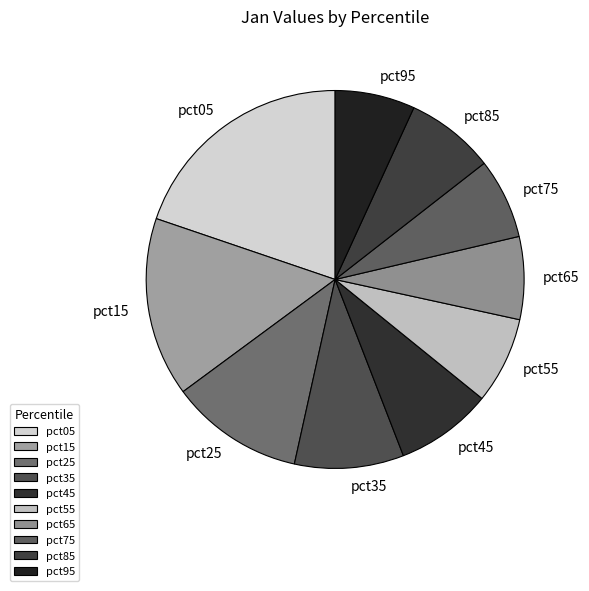

Is the sum of pct25 and pct35 greater than half?

No